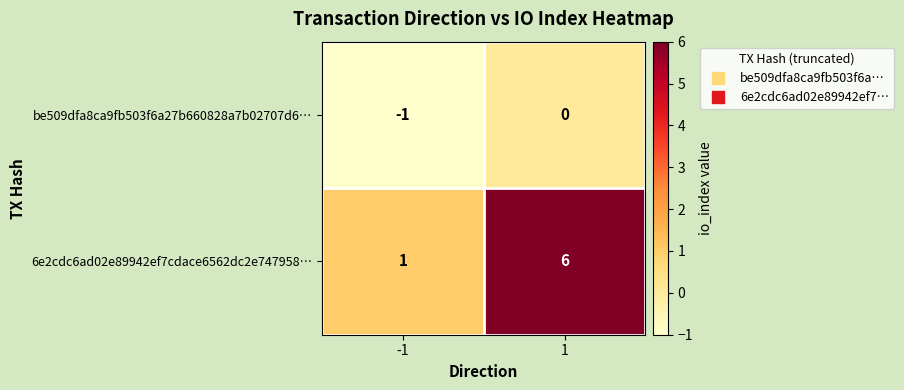

Count the number of data series in this chart.

2